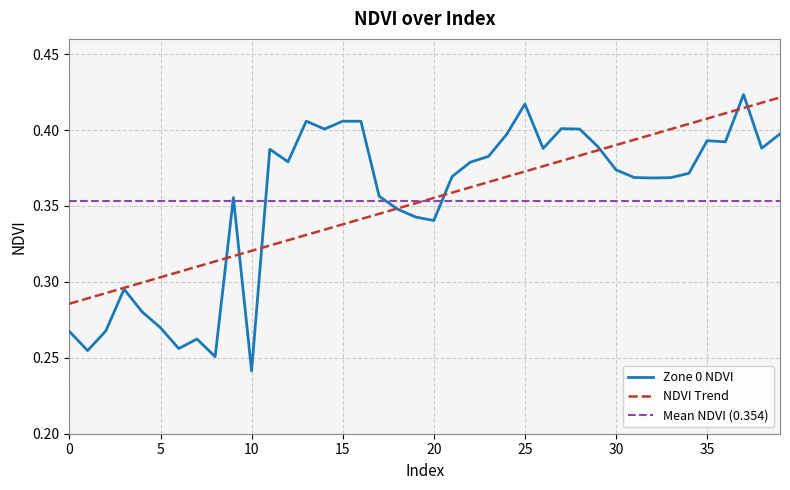

Which series has the widest spread of values?

Zone 0 NDVI